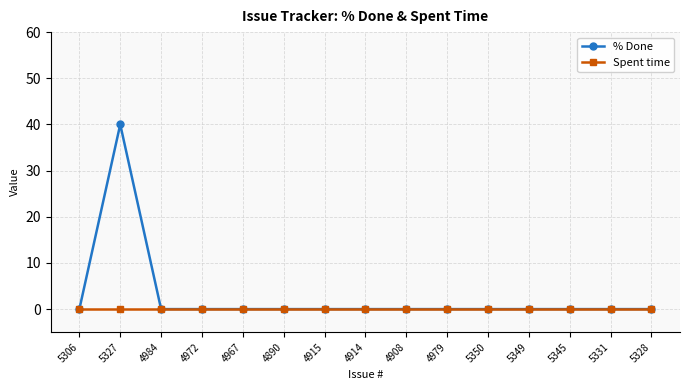

The Spent time series shows 0 at 4984. True or false?

True